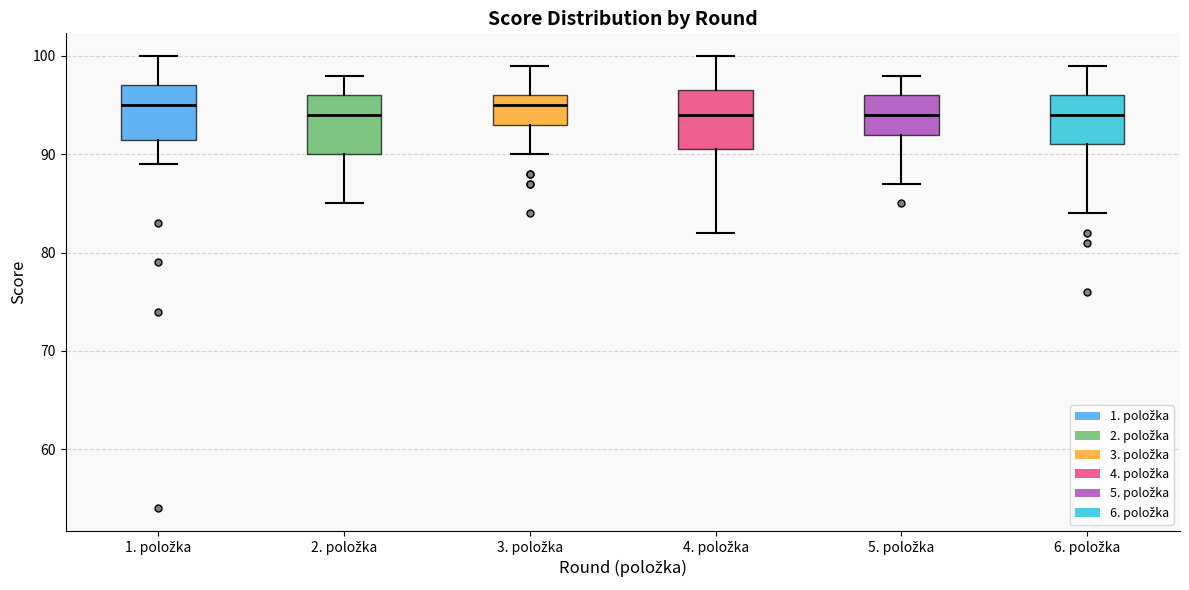

Reading left to right, transcribe this box plot: for each box, give where its median line is, the range the box spans, and where its two whiskers end, as read against the y-axis. The values are not printed on the chart, so give them approximately, as read against the axis.

1. položka: median 95, box 92 to 97, whiskers 89 to 100
2. položka: median 94, box 90 to 96, whiskers 85 to 98
3. položka: median 95, box 93 to 96, whiskers 90 to 99
4. položka: median 94, box 91 to 97, whiskers 82 to 100
5. položka: median 94, box 92 to 96, whiskers 87 to 98
6. položka: median 94, box 91 to 96, whiskers 84 to 99